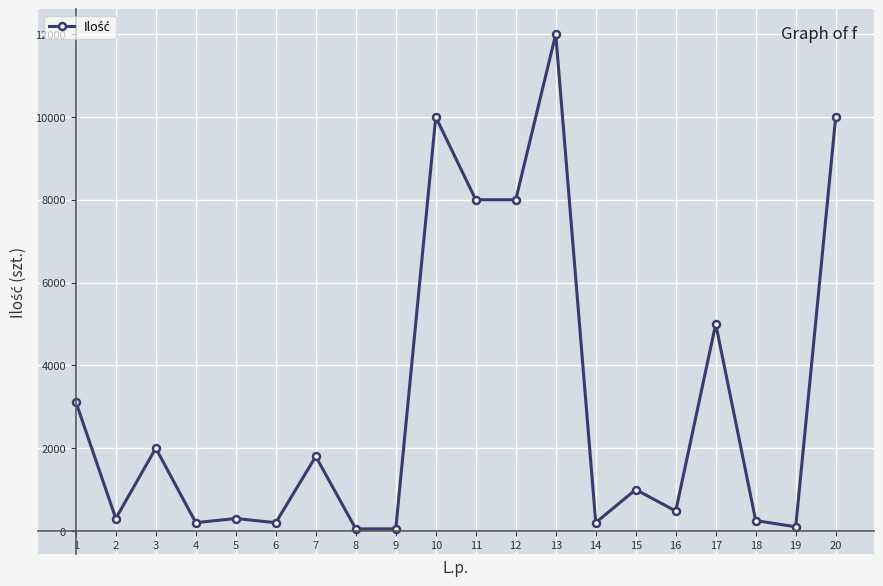

True or false: the data has more than 2 interior local peaks.

True